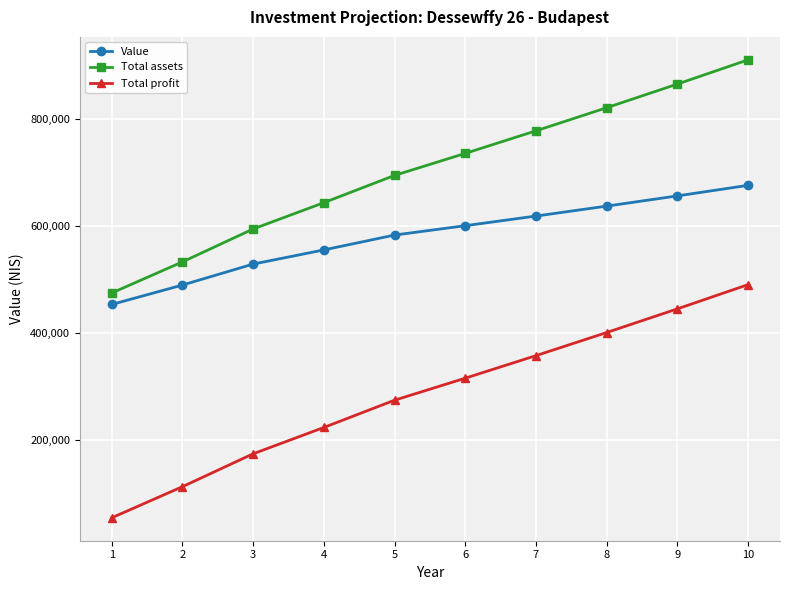

Does the chart have visible grid lines?

Yes